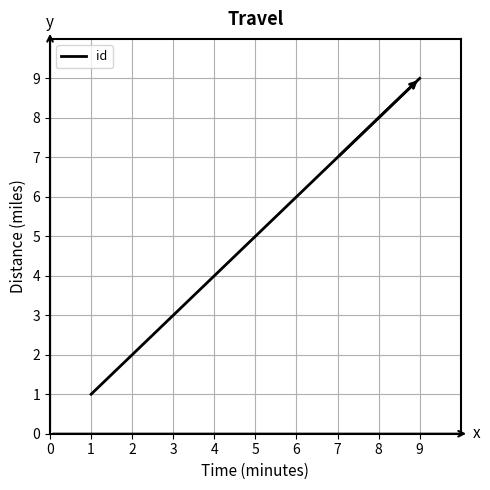

At which category does the chart reach its peak across all series?

9